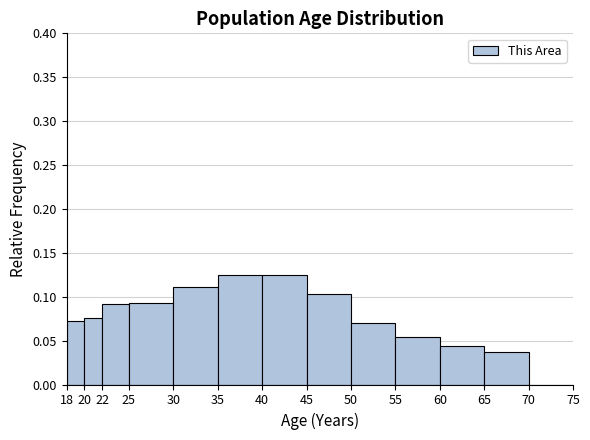

Reading left to right, list every bar in this chart as the range it spans on the x-axis followed by its height. The values are not printed on the chart, so give them approximately, as read against the axis.

18 to 20: 0.070
20 to 22: 0.075
22 to 25: 0.090
25 to 30: 0.095
30 to 35: 0.110
35 to 40: 0.125
40 to 45: 0.125
45 to 50: 0.105
50 to 55: 0.070
55 to 60: 0.055
60 to 65: 0.045
65 to 70: 0.035
70 to 75: 0